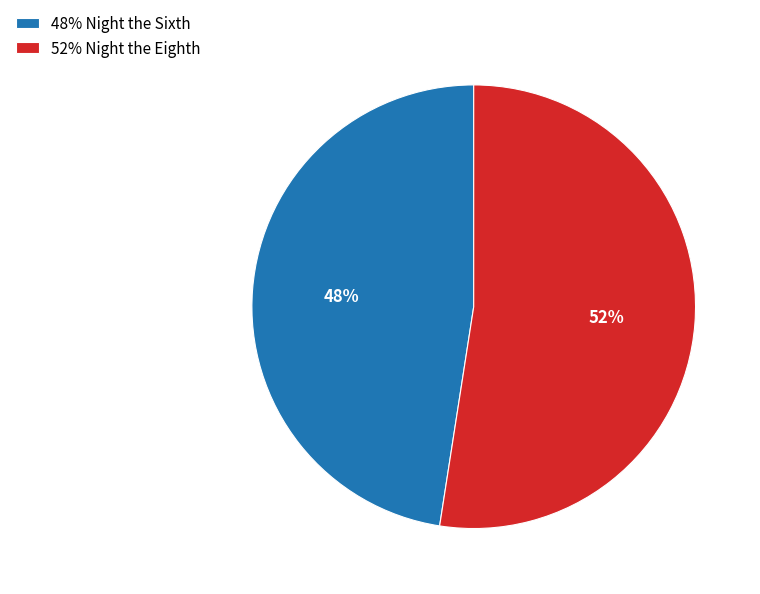

What is the largest slice in the pie chart?

52% Night the Eighth